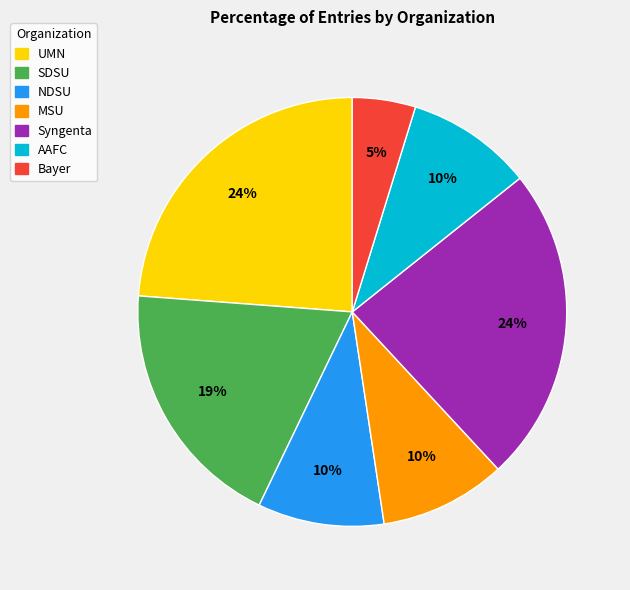

To the nearest percent, what portion does SDSU represent?

19%